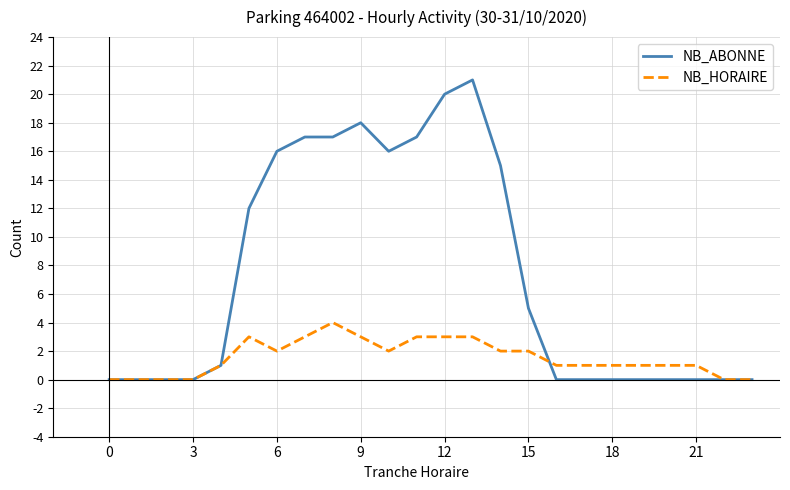

Count the number of categories in the chart.

24